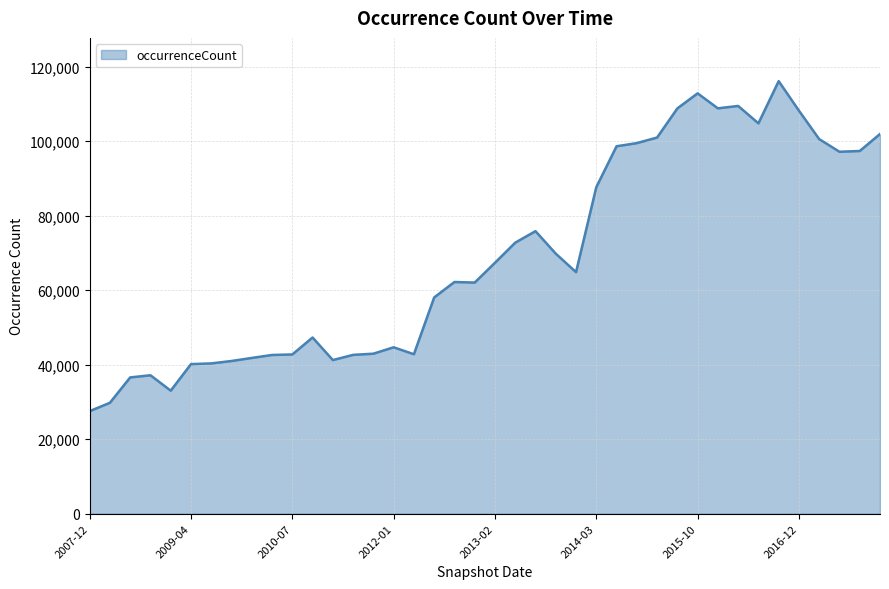

What is the difference between the maximum and second lowest values?

86366